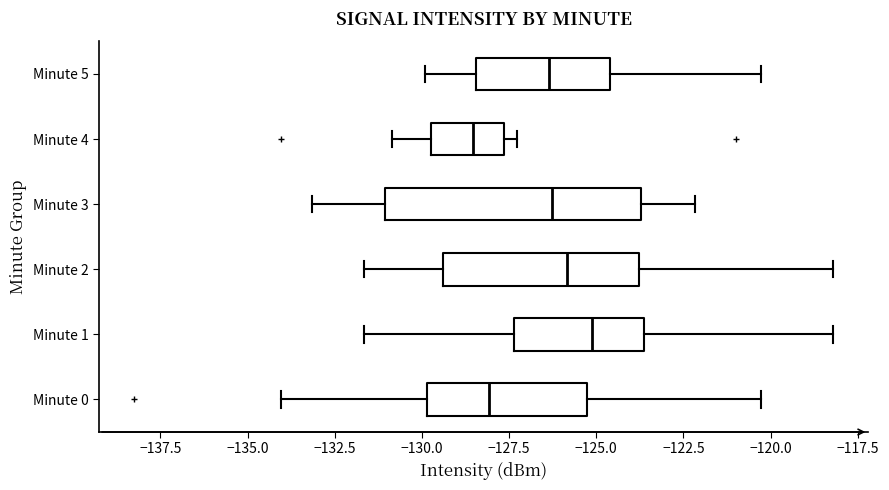

Reading bottom to top, read every box against the x-axis: the position of its median line, the range the box covers, and the ends of its whiskers. The values are not printed on the chart, so give them approximately, as read against the axis.

Minute 0: median -128.0, box -130.0 to -125.5, whiskers -134.0 to -120.5
Minute 1: median -125.0, box -127.5 to -123.5, whiskers -131.5 to -118.0
Minute 2: median -126.0, box -129.5 to -124.0, whiskers -131.5 to -118.0
Minute 3: median -126.5, box -131.0 to -123.5, whiskers -133.0 to -122.0
Minute 4: median -128.5, box -129.5 to -127.5, whiskers -131.0 to -127.5 (just right of the box's right edge)
Minute 5: median -126.5, box -128.5 to -124.5, whiskers -130.0 to -120.5